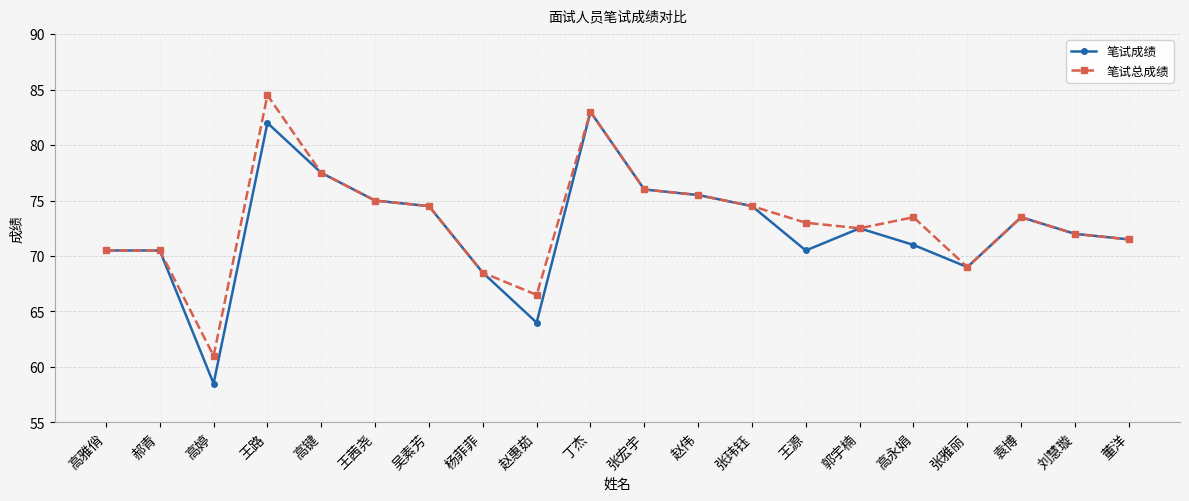

The value of 笔试成绩 at 高键 is 125.1. True or false?

False